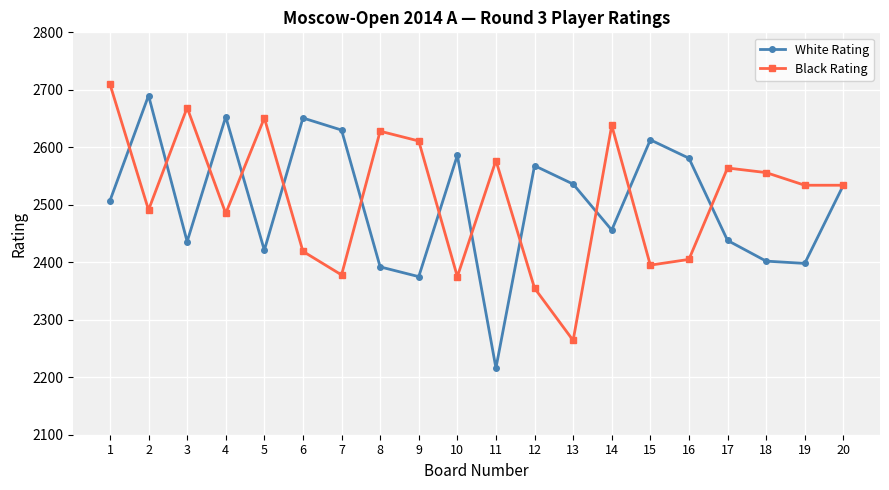

What is the value of the Black Rating point at the 20th from the left?

2534